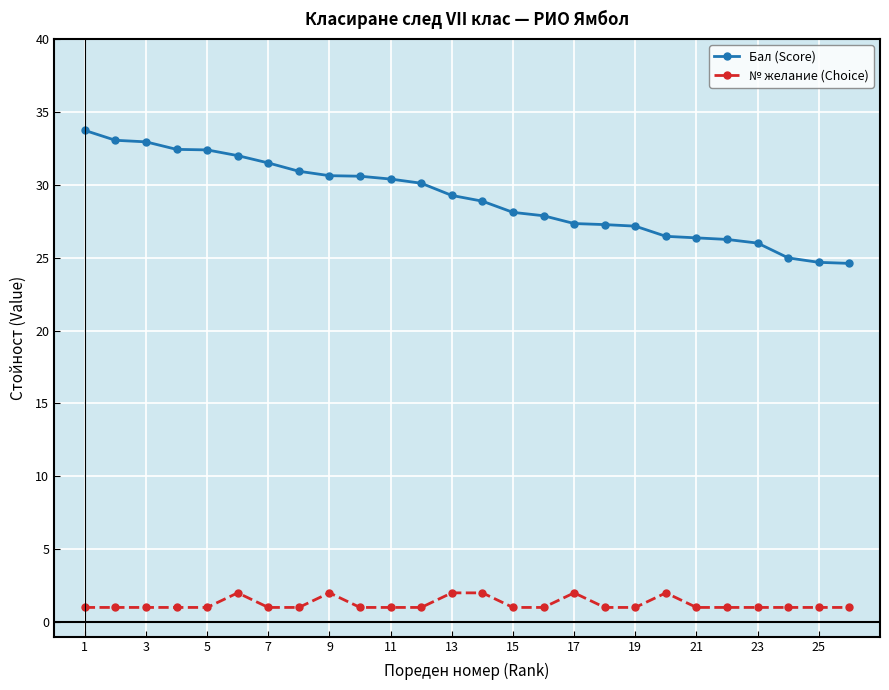

Which series has the largest range (max minus min)?

Бал (Score)